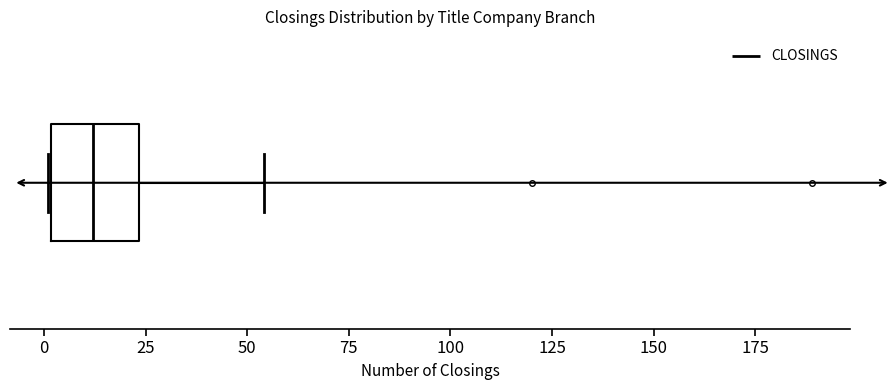

Where does the right whisker of the box end on the x-axis? The values are not printed on the chart, so give them approximately, as read against the axis.

55